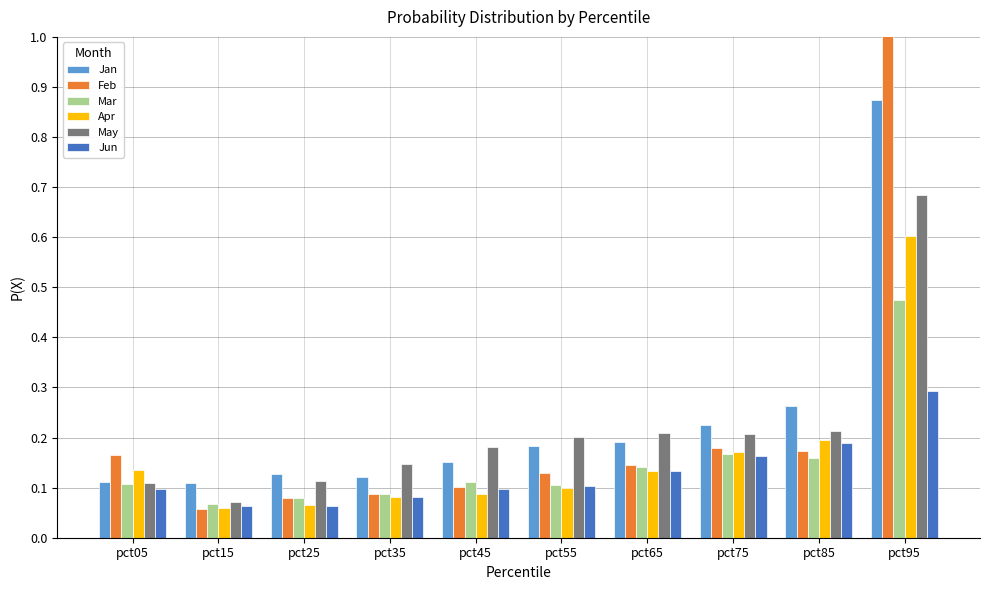

Does the chart contain any negative values?

No